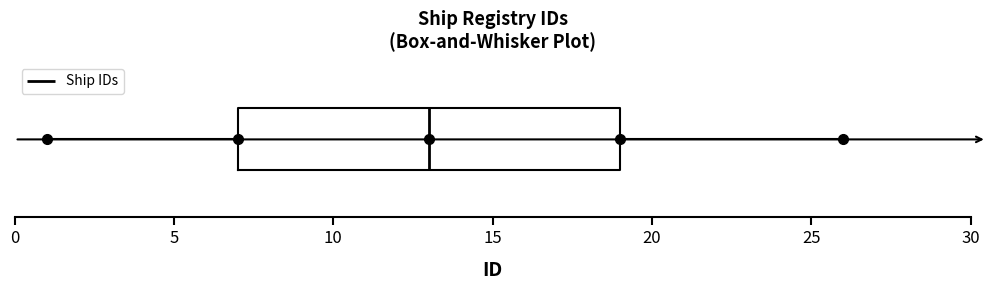

Transcribe this box plot: give where the median line is, the range the box spans, and where the two whiskers end, as read against the x-axis. The values are not printed on the chart, so give them approximately, as read against the axis.

median 13, box 7 to 19, whiskers 1 to 26